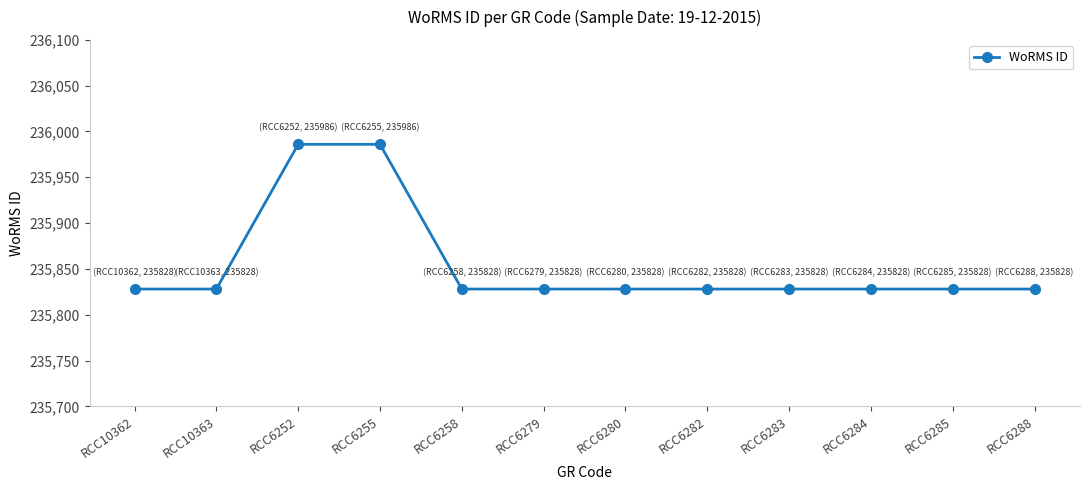

What is the average value?

235854